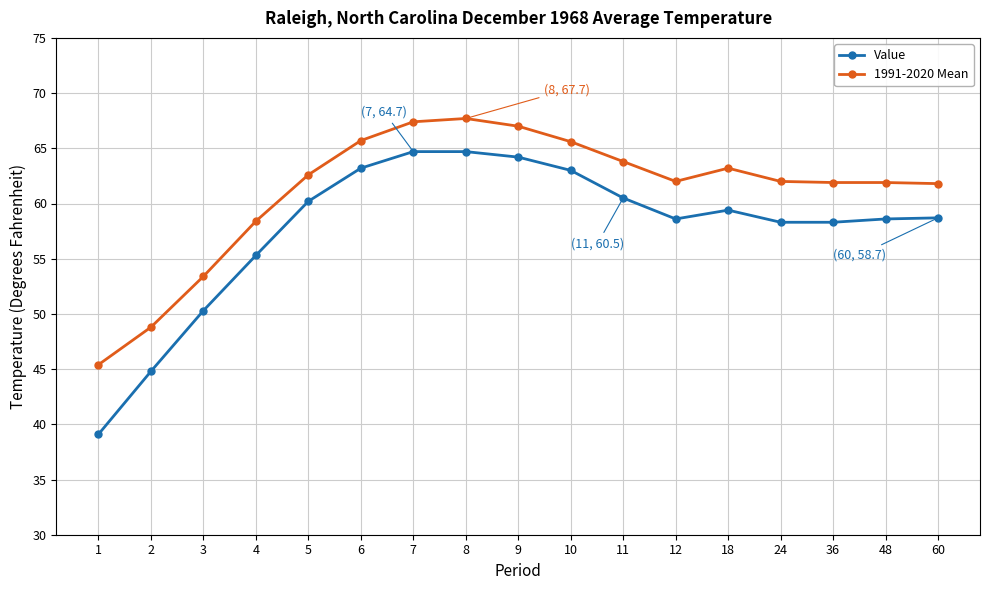

Is the value of 1991-2020 Mean at 48 greater than the value of Value at 9?

No